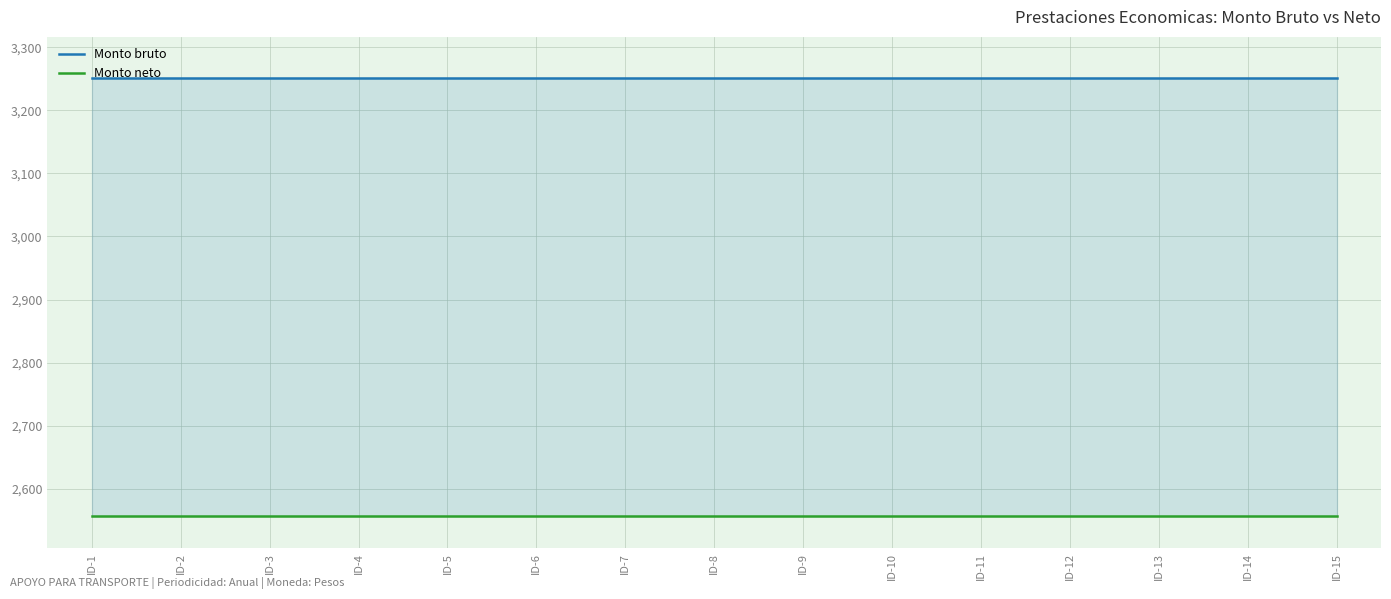

Rank the categories by Monto neto value from highest to lowest.

ID-1, ID-2, ID-3, ID-4, ID-5, ID-6, ID-7, ID-8, ID-9, ID-10, ID-11, ID-12, ID-13, ID-14, ID-15